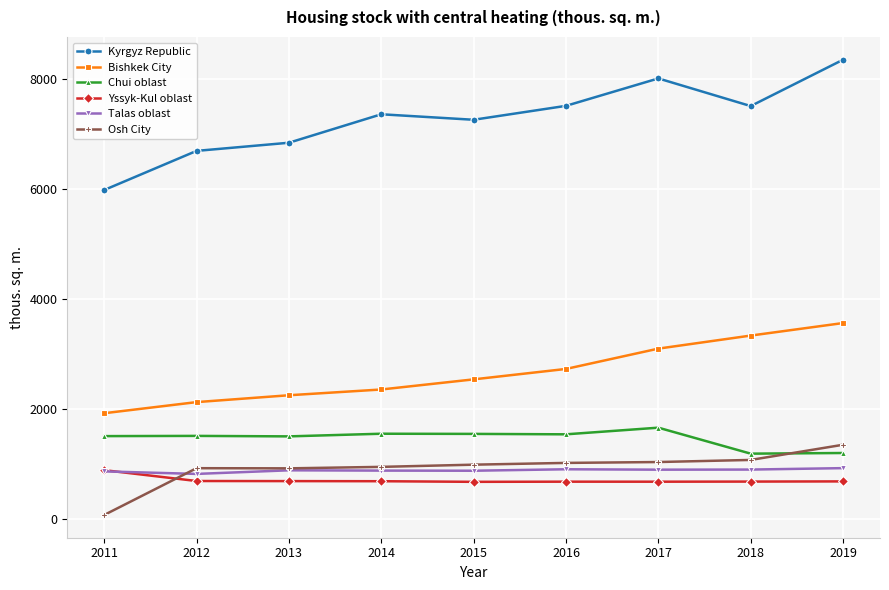

How many data points does each series have?

9